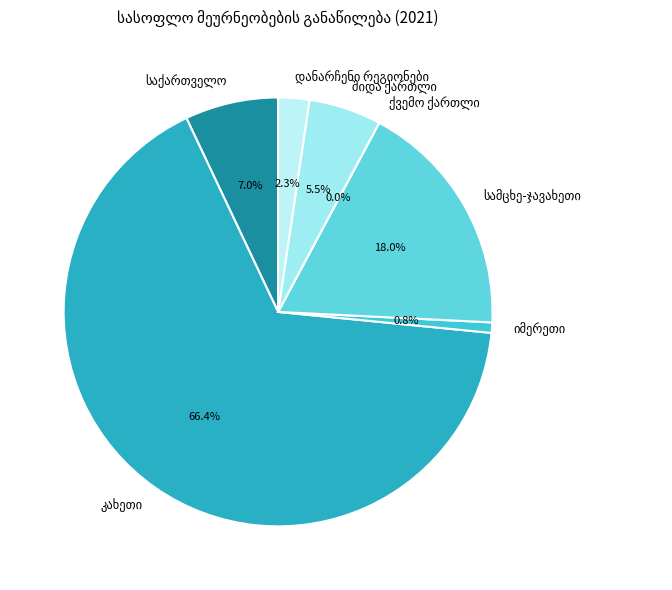

What percentage do სამცხე-ჯავახეთი and კახეთი together represent?

84.4%